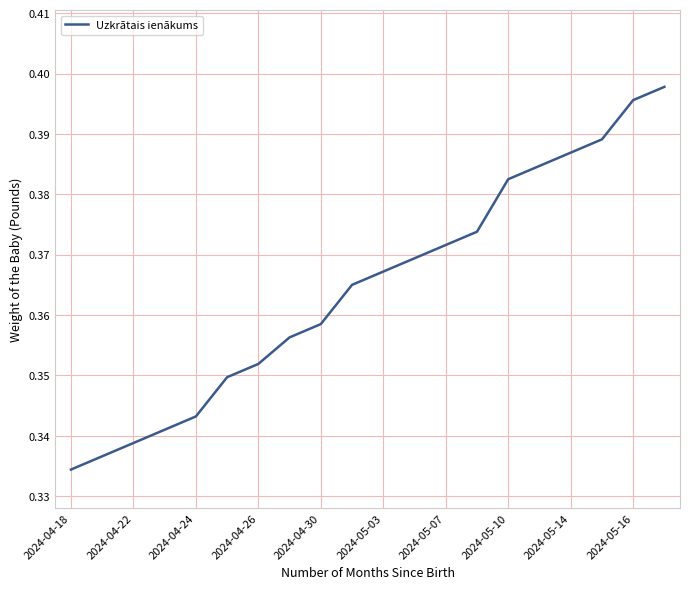

What is the value of the 9th point from the left?

0.4